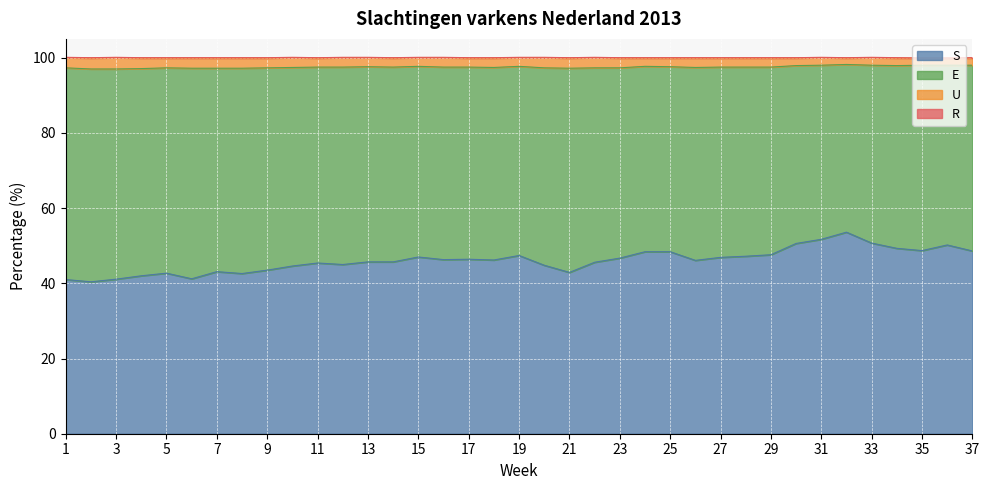

Which series changed the most between 8 and 21?

S